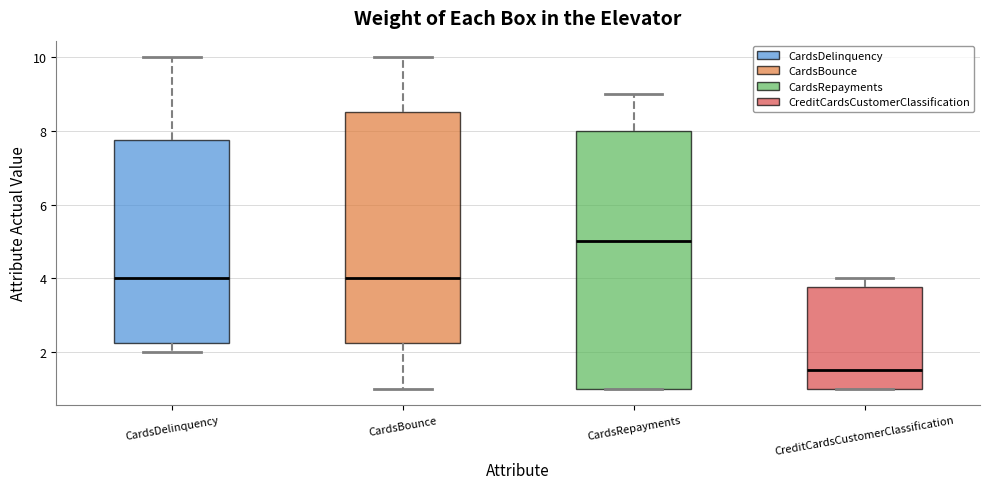

Where does the median line of the box for CardsRepayments sit on the y-axis? The values are not printed on the chart, so give them approximately, as read against the axis.

5.0